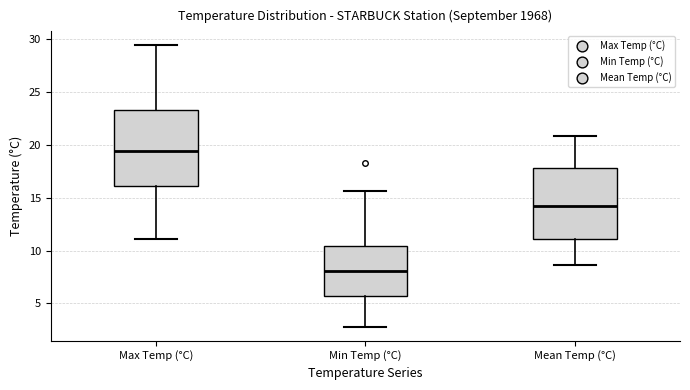

Reading left to right, transcribe this box plot: for each box, give where its median line is, the range the box spans, and where its two whiskers end, as read against the y-axis. The values are not printed on the chart, so give them approximately, as read against the axis.

Max Temp (°C): median 19.5, box 16.0 to 23.5, whiskers 11.0 to 29.5
Min Temp (°C): median 8.0, box 5.5 to 10.5, whiskers 3.0 to 15.5
Mean Temp (°C): median 14.0, box 11.0 to 18.0, whiskers 8.5 to 21.0